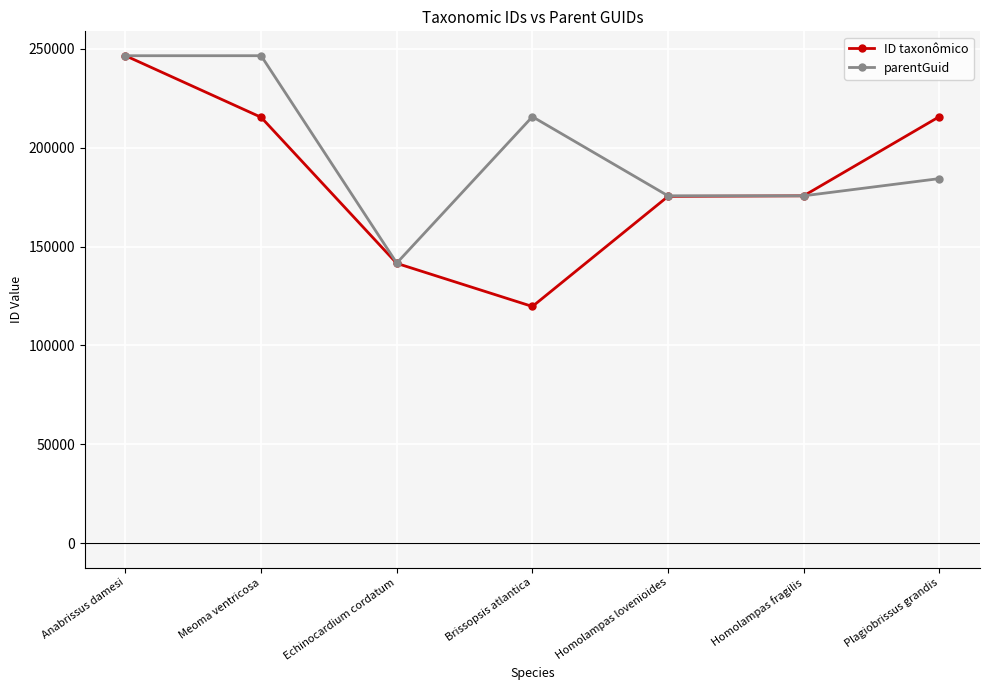

True or false: parentGuid and ID taxonômico cross at least once.

True